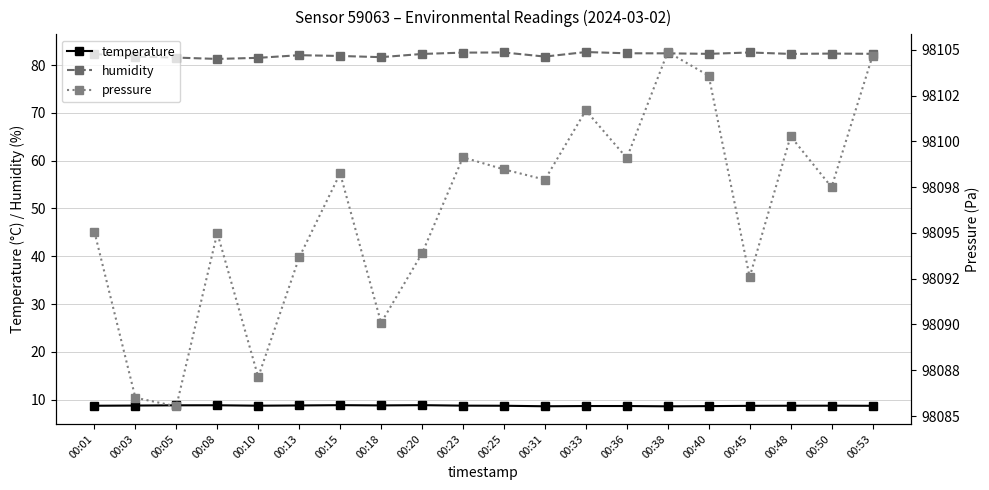

List the series in order of their peak value, lowest first.

temperature, humidity, pressure